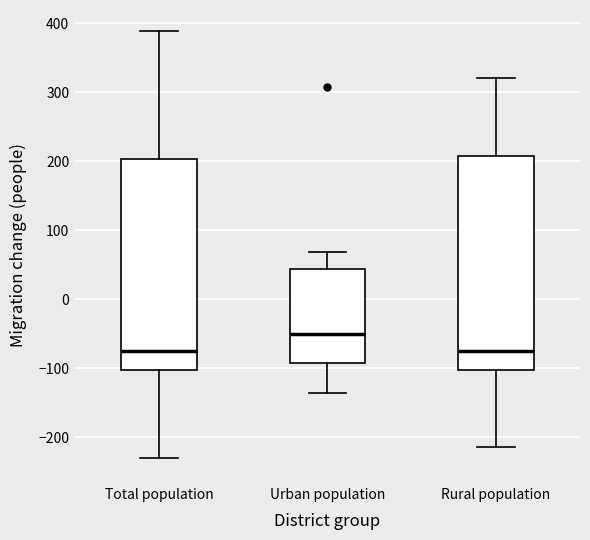

Reading left to right, read every box against the y-axis: the position of its median line, the range the box covers, and the ends of its whiskers. The values are not printed on the chart, so give them approximately, as read against the axis.

Total population: median -80, box -100 to 200, whiskers -230 to 390
Urban population: median -50, box -90 to 40, whiskers -140 to 70
Rural population: median -80, box -100 to 210, whiskers -210 to 320